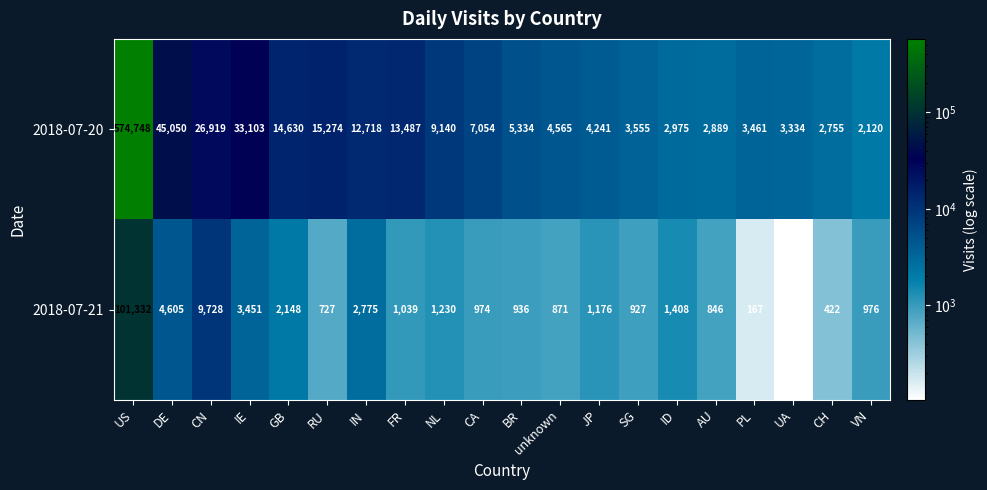

Which series has the largest total across all categories?

2018-07-20